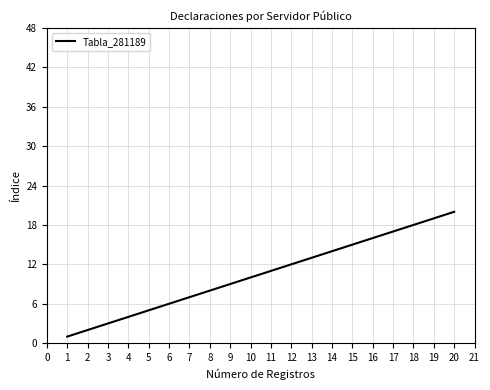

Between 10 and 12, which is larger?

12